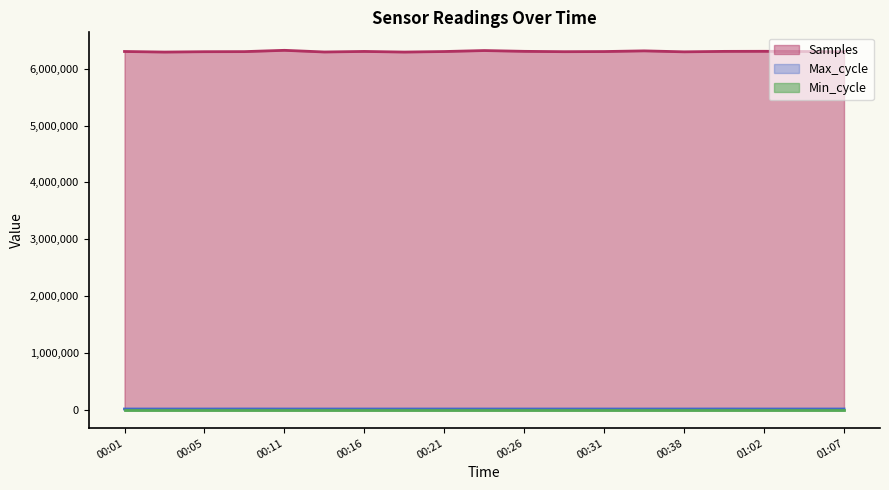

True or false: Samples and Max_cycle intersect in this chart.

False